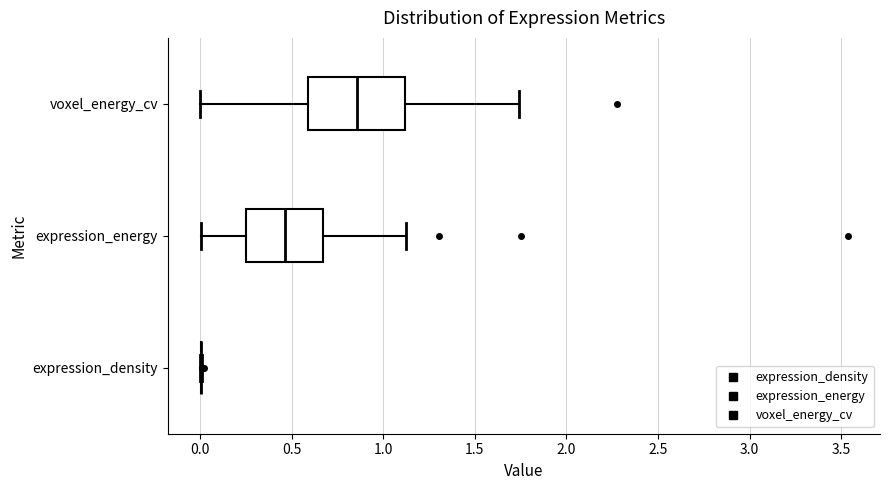

Comparing the boxes themselves (not the whiskers), which one is the widest?

voxel_energy_cv